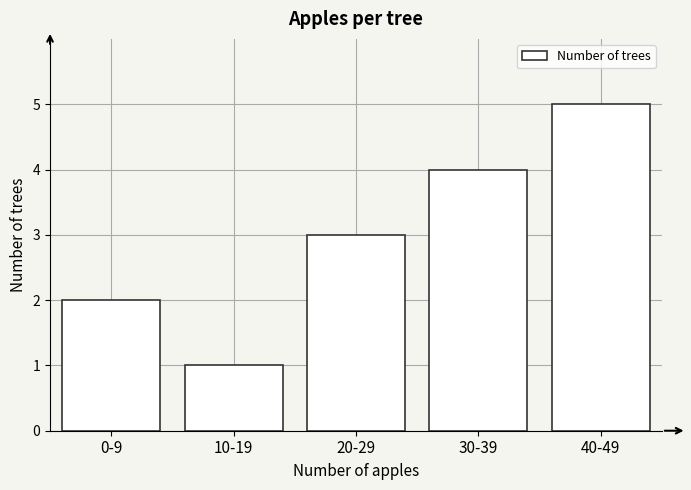

Reading right to left, what are all the values shown in this chart?

40-49=5	30-39=4	20-29=3	10-19=1	0-9=2